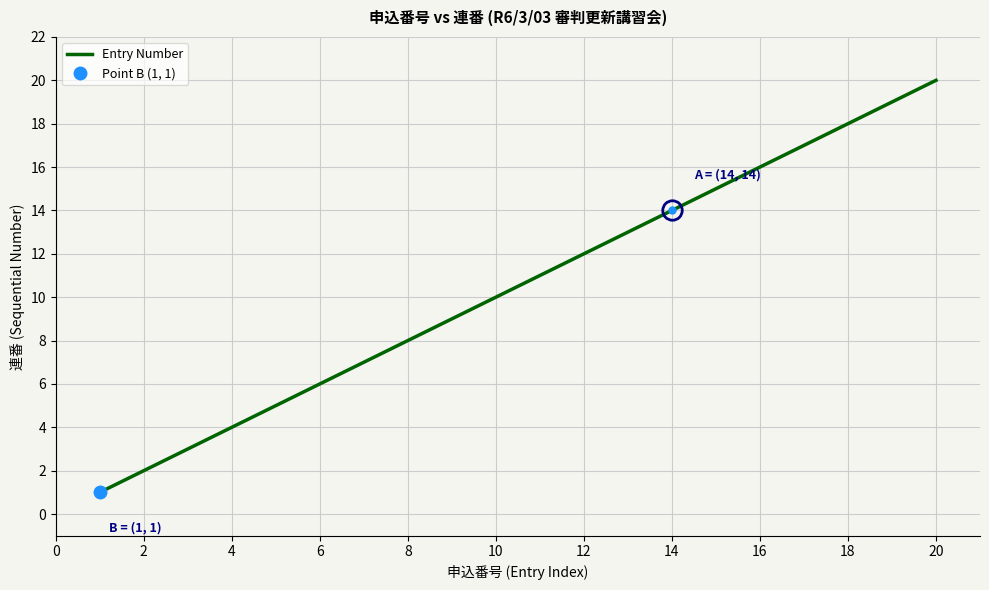

What is the smallest value displayed?

1